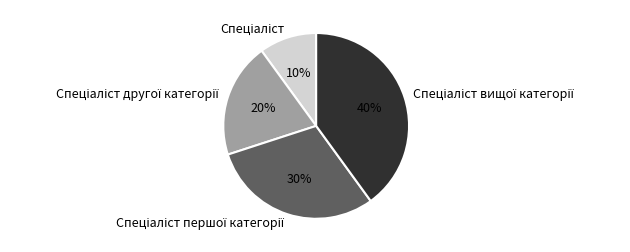

Is there a majority slice in this chart?

No